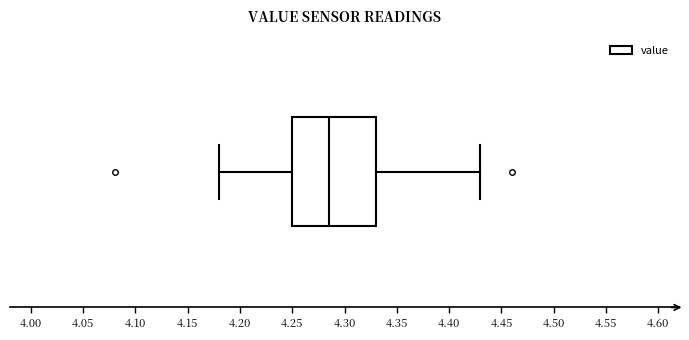

Read this box plot against the x-axis: the position of the median line, the range covered by the box, and the ends of both whiskers. The values are not printed on the chart, so give them approximately, as read against the axis.

median 4.285, box 4.250 to 4.330, whiskers 4.180 to 4.430